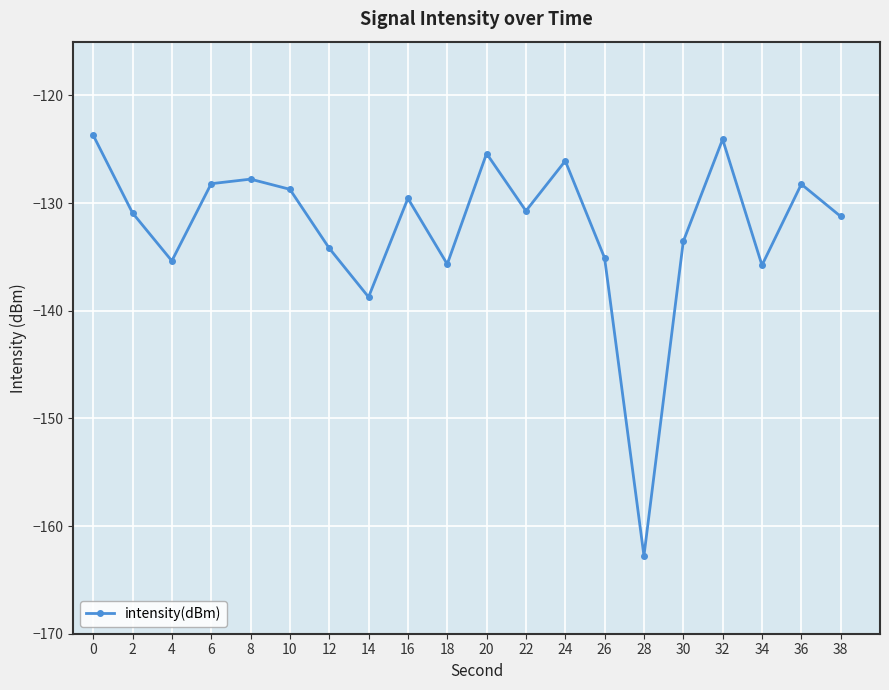

What is the difference between the second highest and second lowest values?

14.7